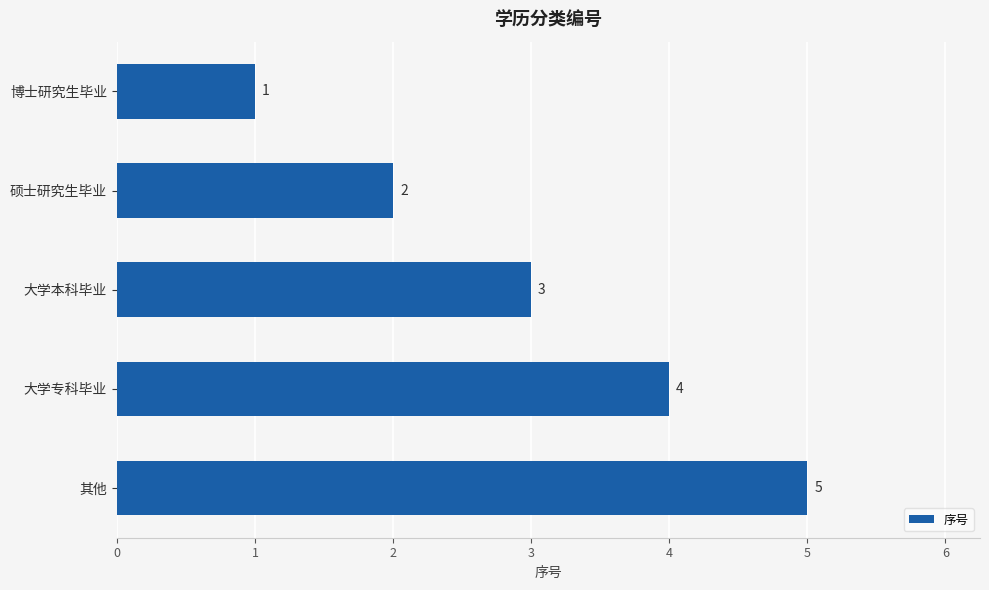

True or false: the data shows 2 at 大学专科毕业.

False